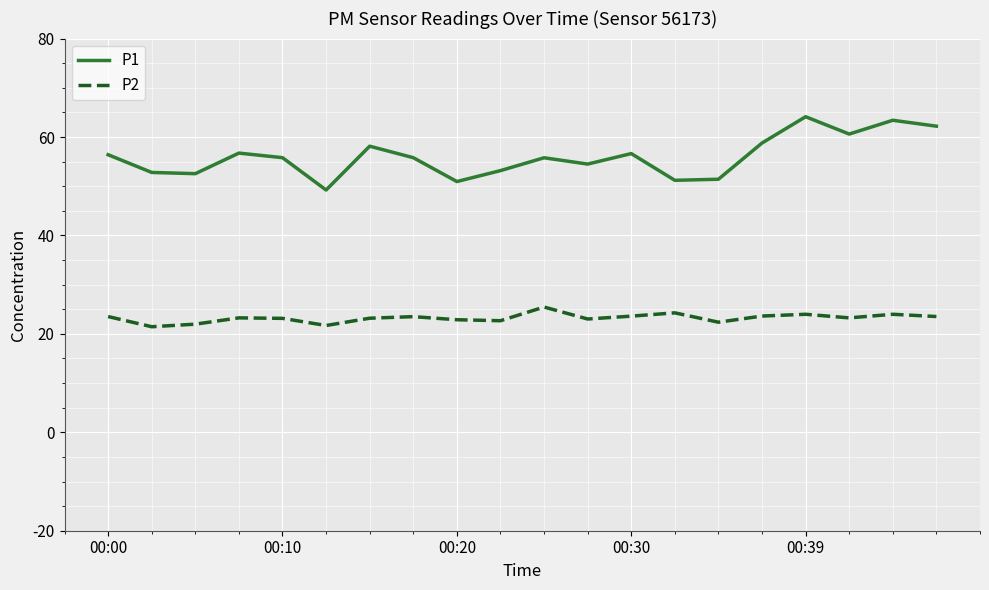

Does the chart display data point markers on the line(s)?

No